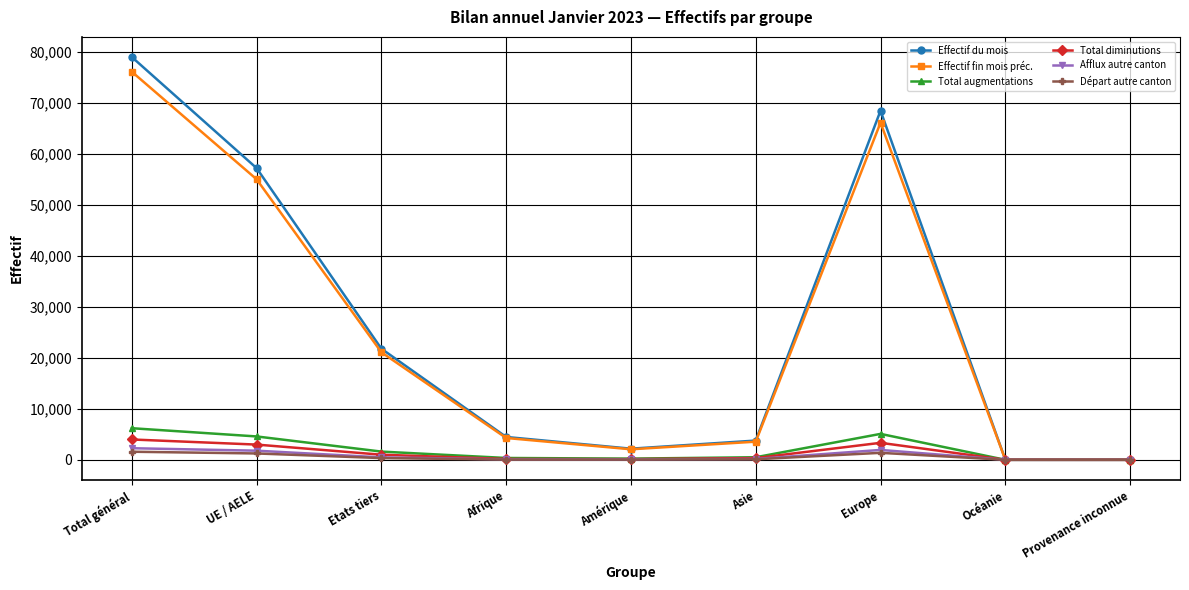

Which series has the largest range (max minus min)?

Effectif du mois